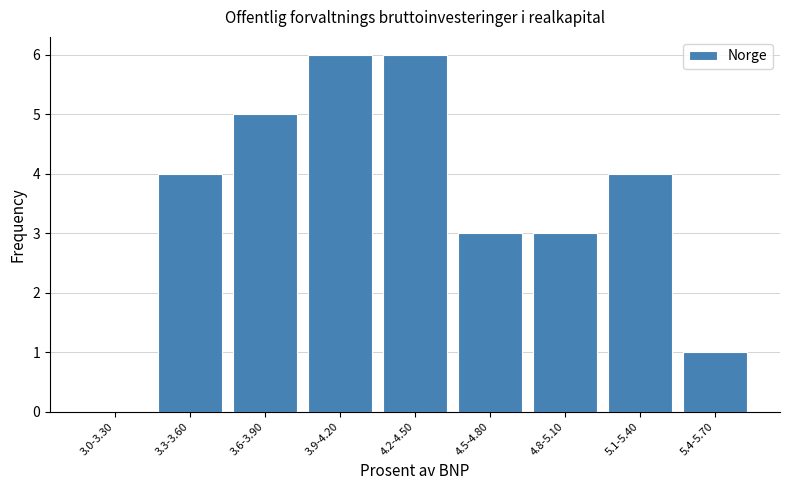

Reading left to right, what are all the values shown in this chart?

3.0-3.30=0	3.3-3.60=4	3.6-3.90=5	3.9-4.20=6	4.2-4.50=6	4.5-4.80=3	4.8-5.10=3	5.1-5.40=4	5.4-5.70=1